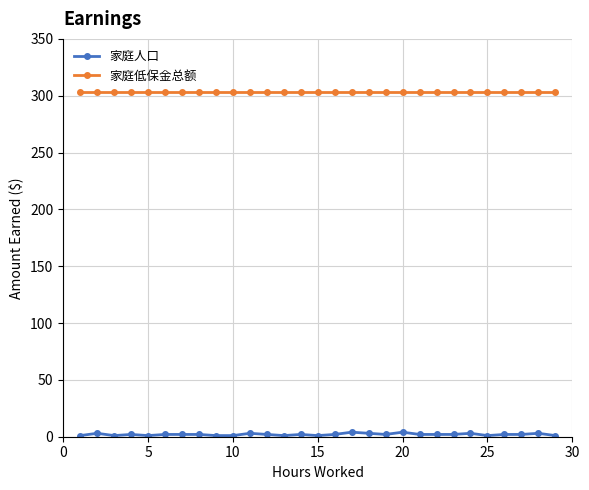

What is the value of the 家庭低保金总额 point at the 28th from the left?

303